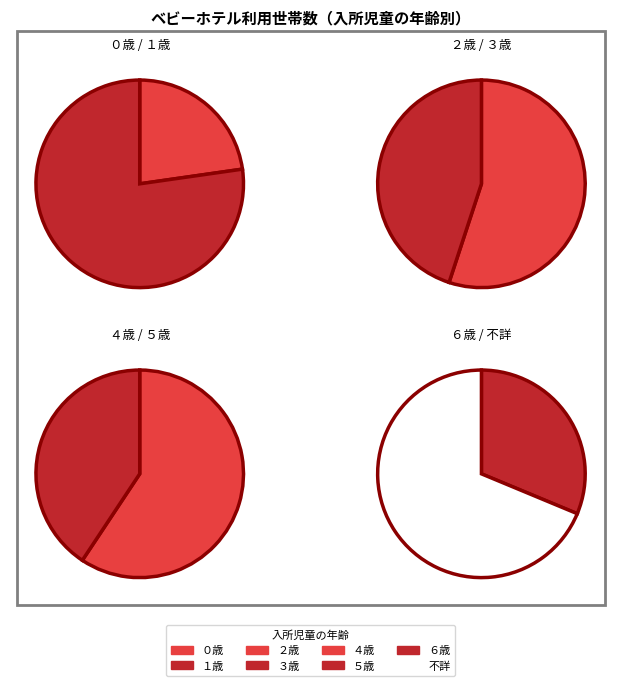

Which category has the biggest portion of the pie?

２歳